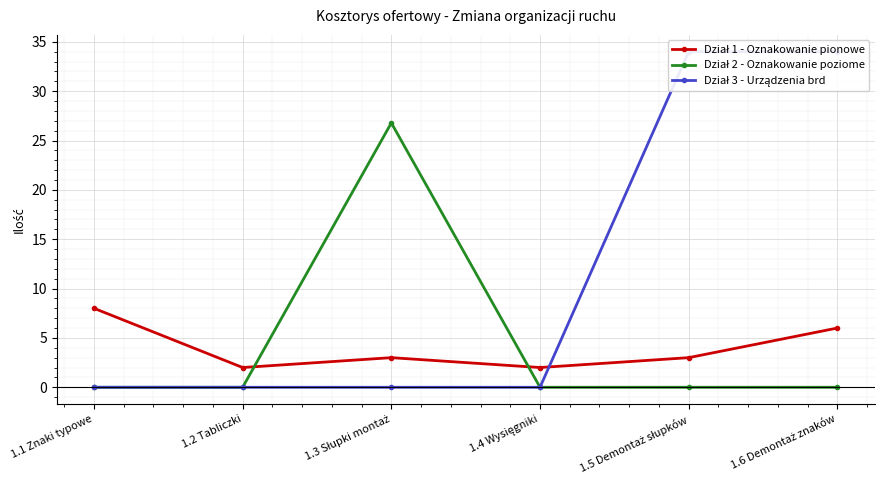

Which category has the lowest value in the Dział 3 - Urządzenia brd series?

1.1 Znaki typowe